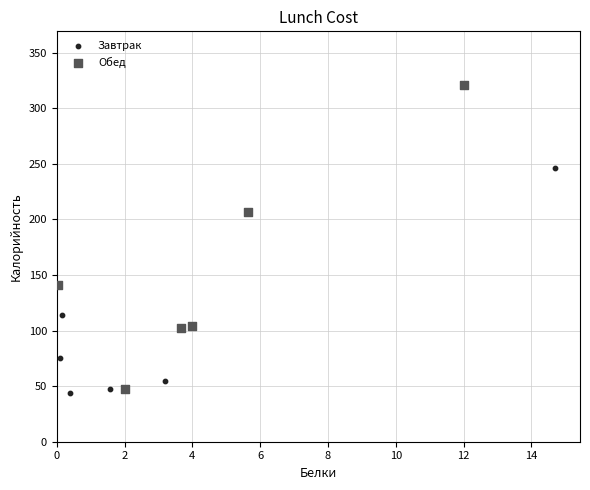

Which series contains the lowest Y value?

Завтрак